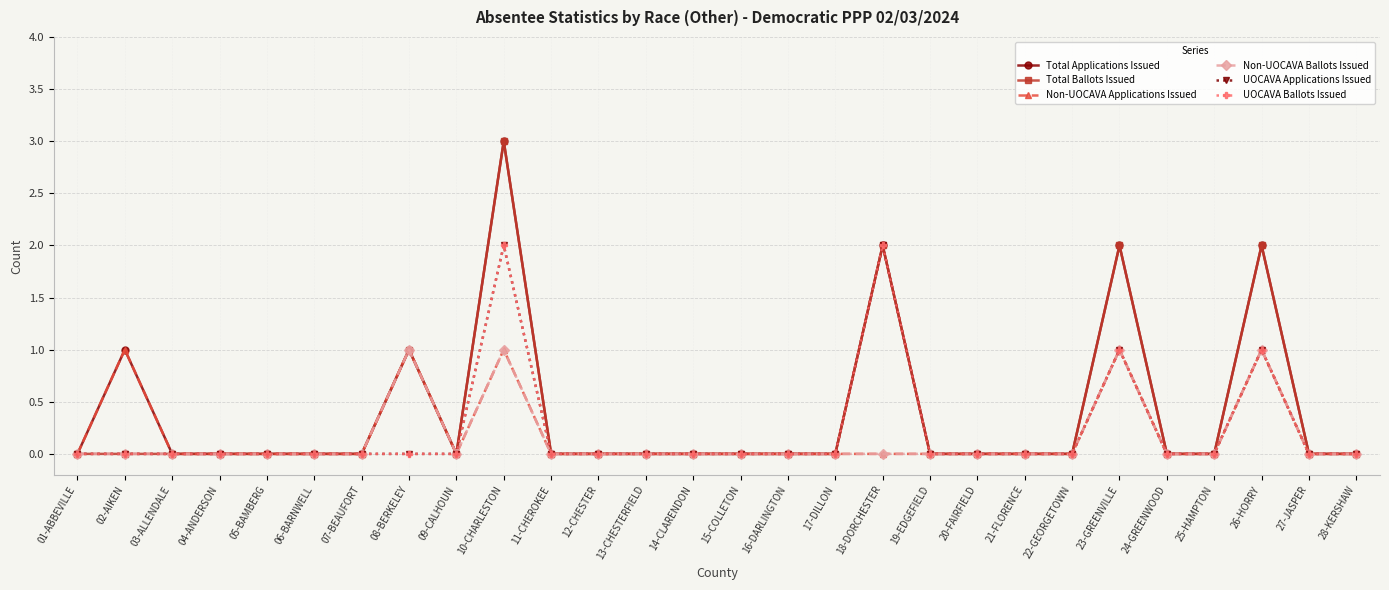

Which category has the highest value across all series?

10-CHARLESTON